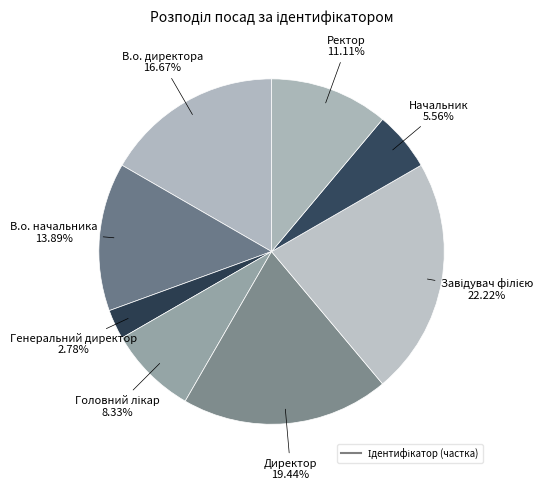

How many slices are in this pie chart?

8